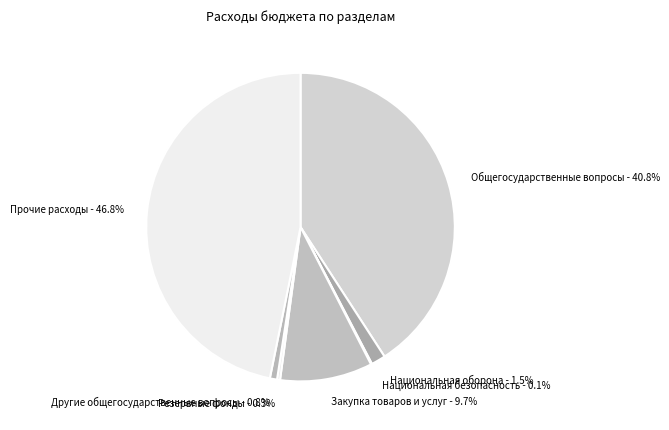

What is the ratio of the value at Общегосударственные вопросы to the value at Прочие расходы?

0.9